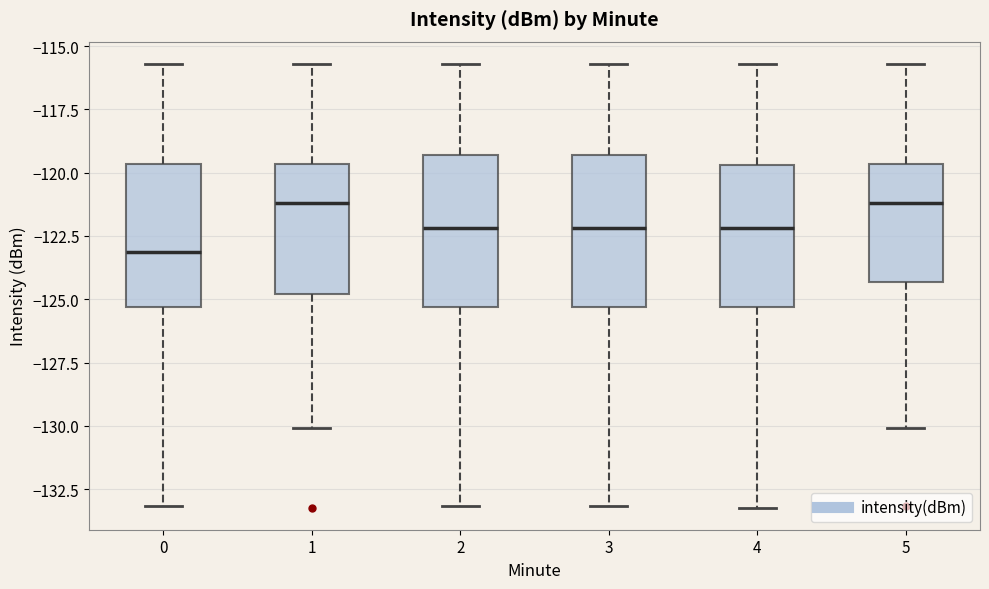

Where is the upper edge of the box at x = 3 on the y-axis? The values are not printed on the chart, so give them approximately, as read against the axis.

-119.5